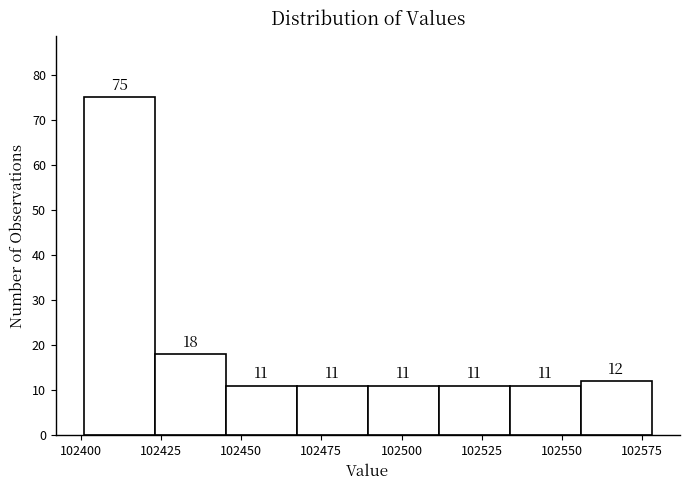

Which range on the x-axis has the tallest bar?

102400 to 102425